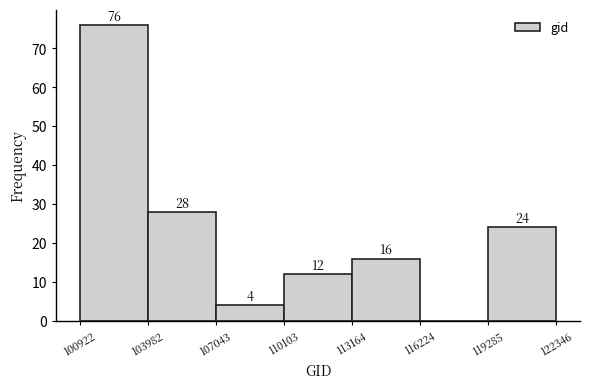

Which range on the x-axis has the tallest bar?

100922 to 103982